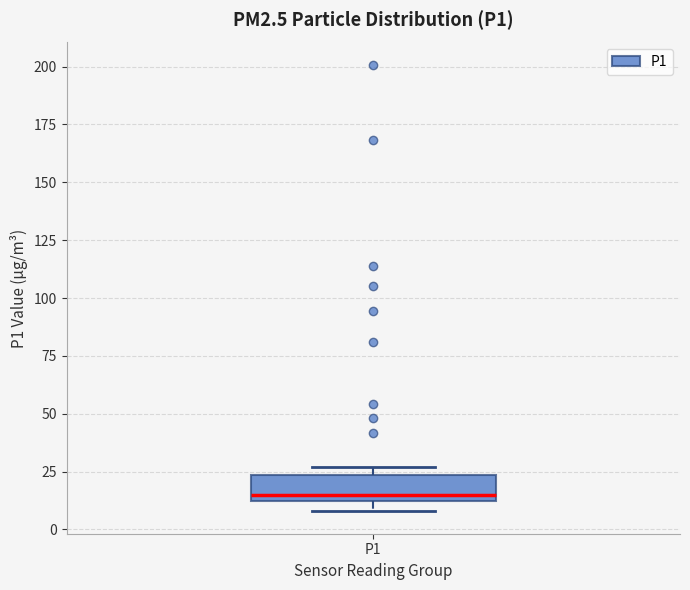

Transcribe this box plot: give where the median line is, the range the box spans, and where the two whiskers end, as read against the y-axis. The values are not printed on the chart, so give them approximately, as read against the axis.

median 15, box 10 to 25, whiskers 10 (just below the box's lower edge) to 25 (just above the box's upper edge)